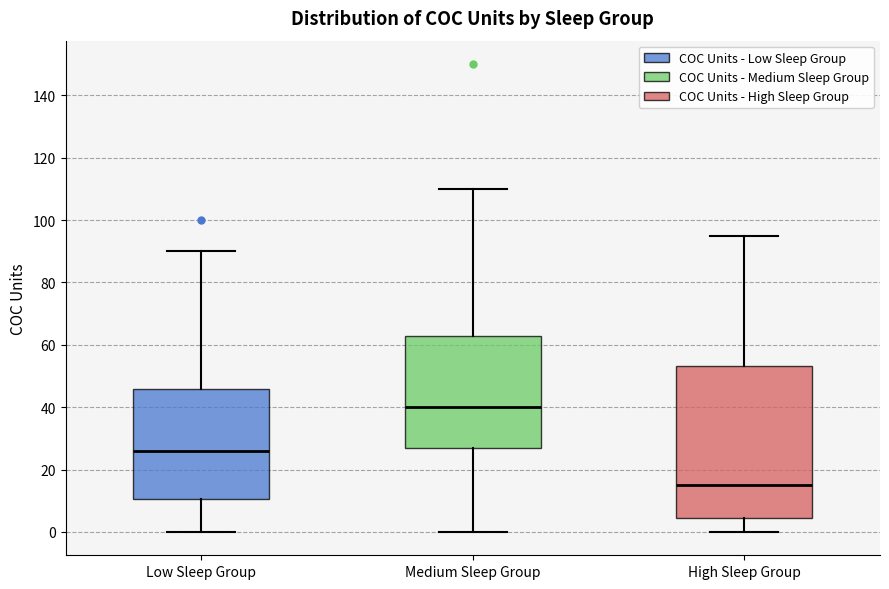

Reading left to right, transcribe this box plot: for each box, give where its median line is, the range the box spans, and where its two whiskers end, as read against the y-axis. The values are not printed on the chart, so give them approximately, as read against the axis.

Low Sleep Group: median 26, box 10 to 46, whiskers 0 to 90
Medium Sleep Group: median 40, box 26 to 62, whiskers 0 to 110
High Sleep Group: median 16, box 4 to 54, whiskers 0 to 96